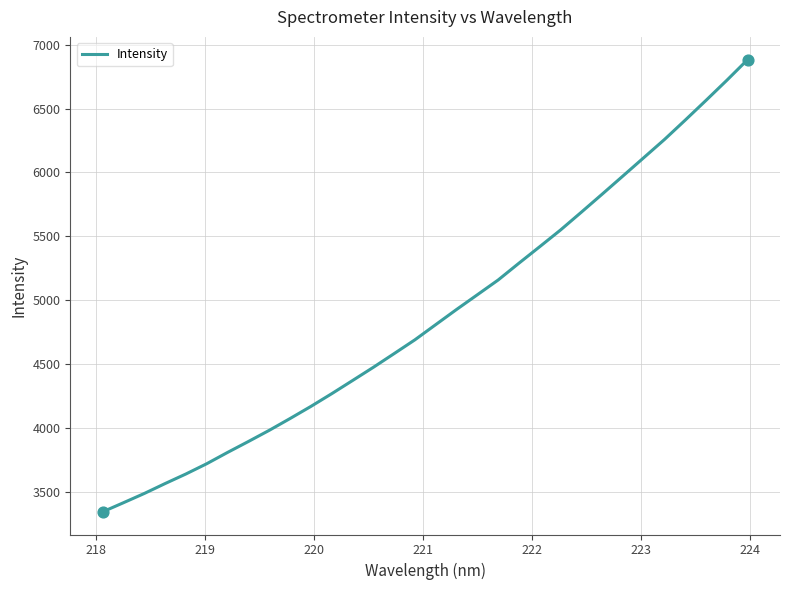

What is the difference between the maximum and minimum values?

3541.3